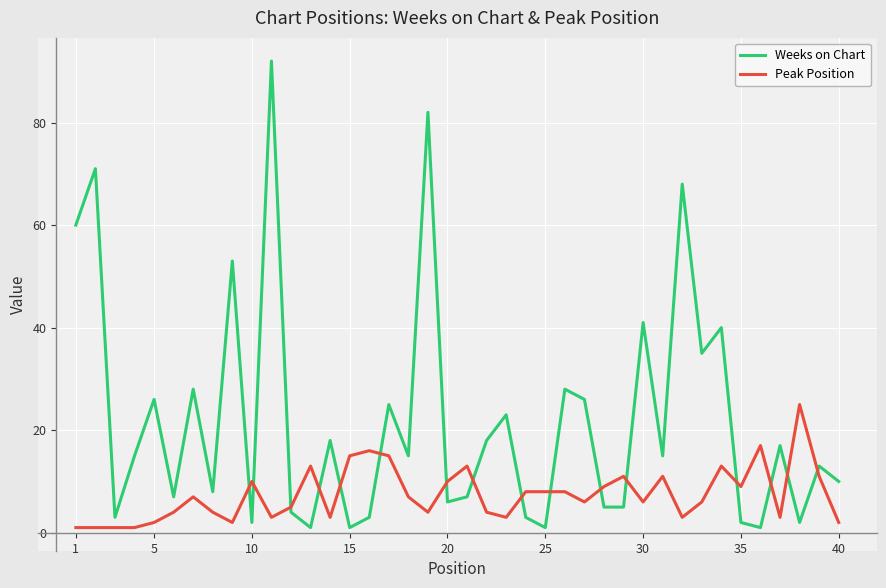

Which series has the largest total across all categories?

Weeks on Chart